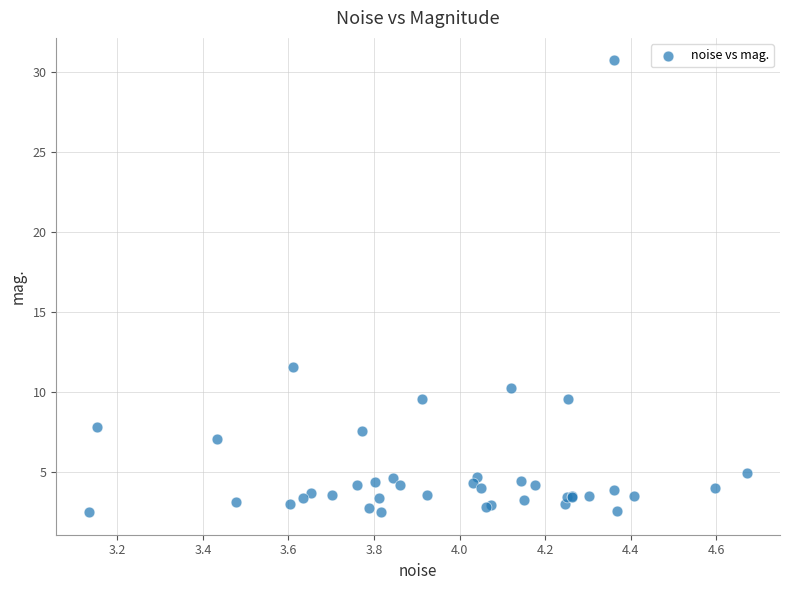

What Y value in the scatter plot is closest to 16?

11.6